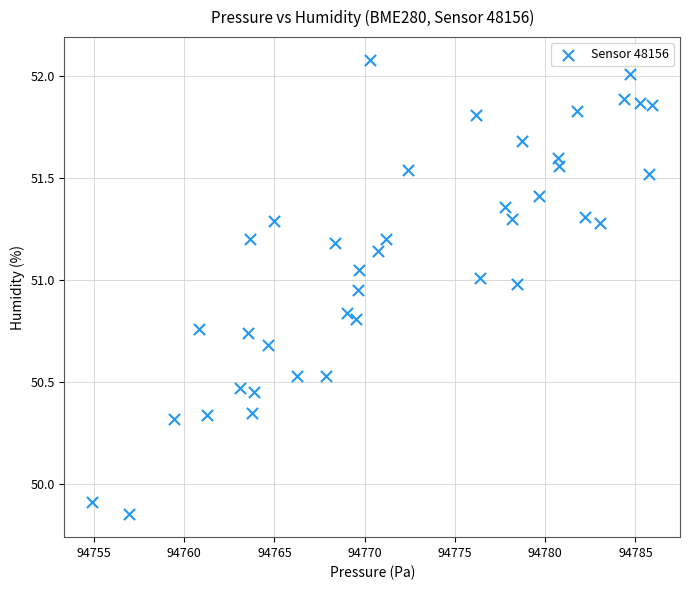

What is the range of Y values (max minus min)?

2.2